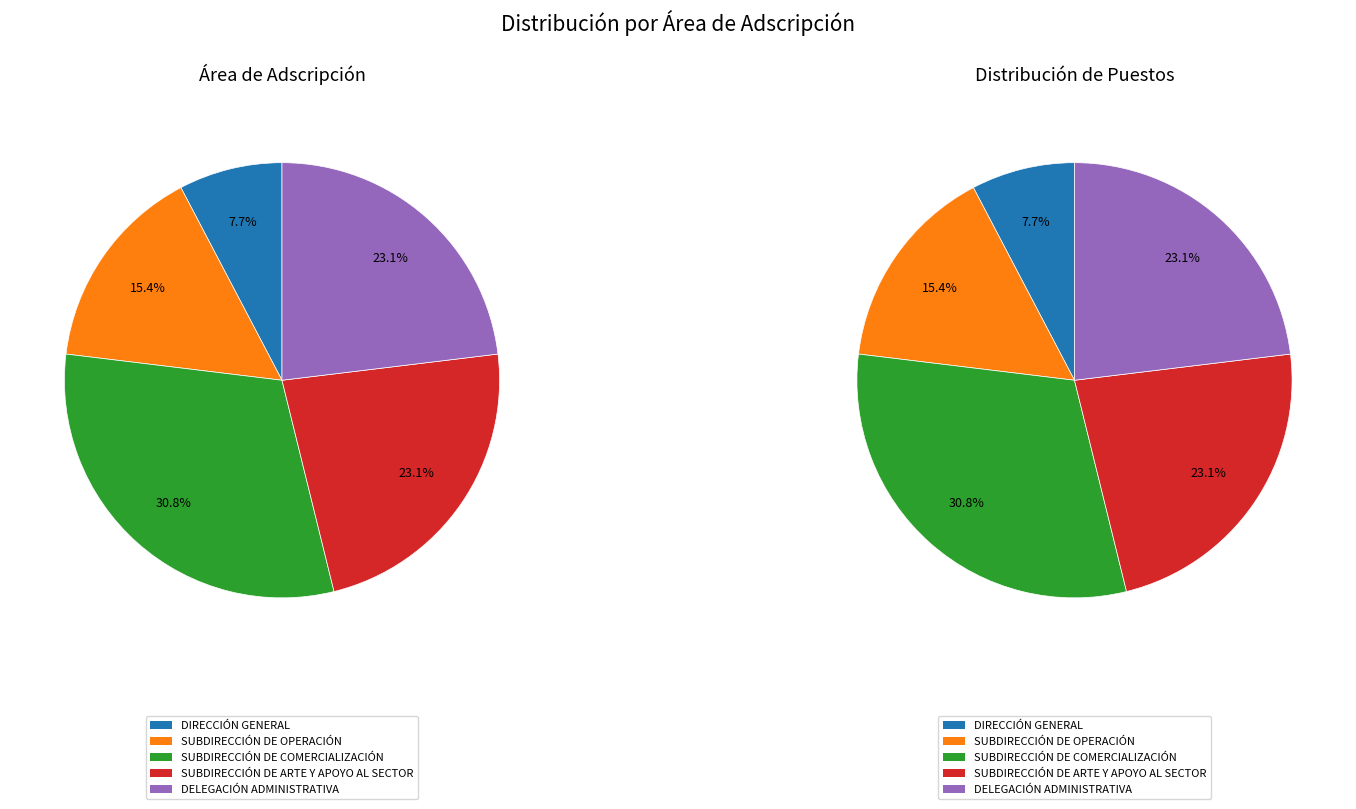

Is there any slice that represents more than half of the pie?

No